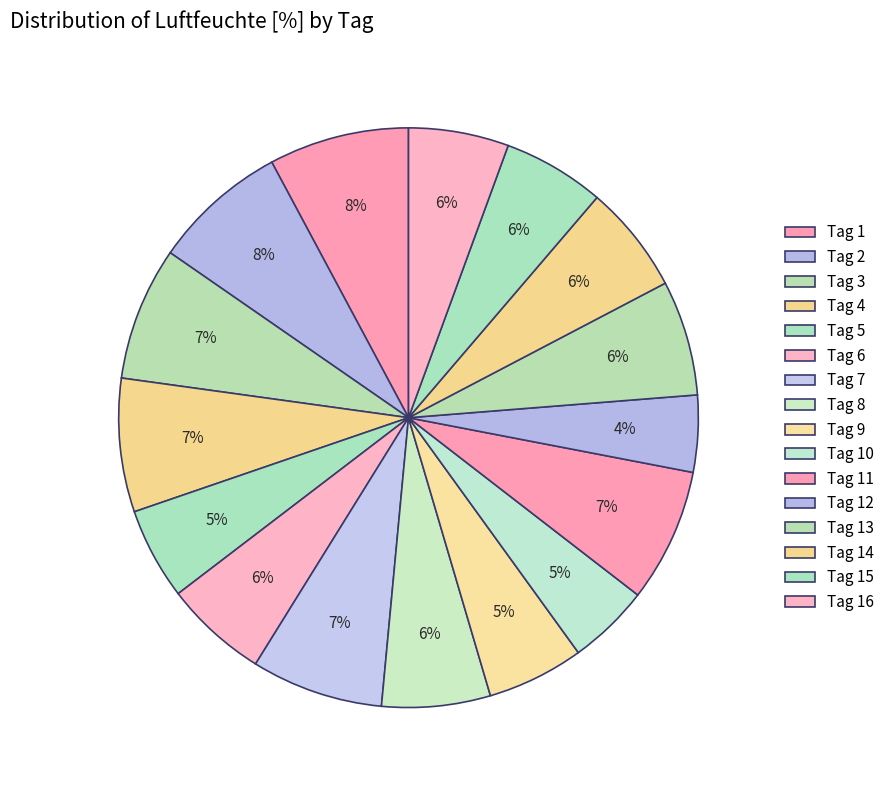

What is the ratio of the value at Tag 2 to the value at Tag 16?

1.4